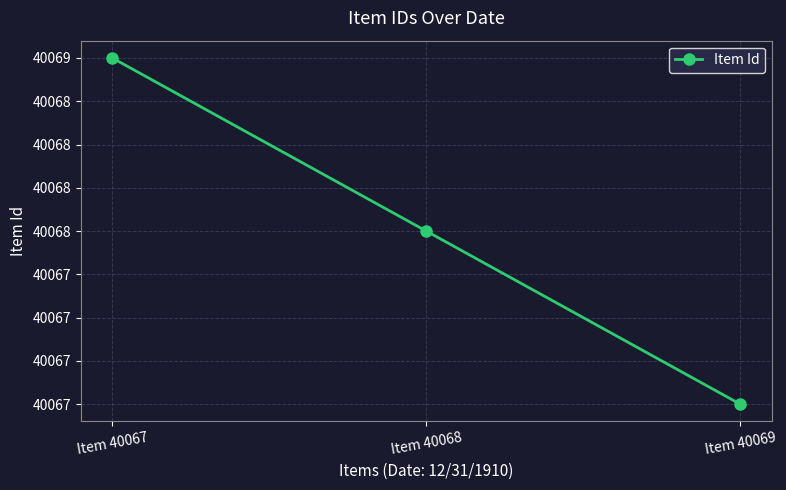

Between Item 40068 and Item 40069, which is larger?

Item 40068